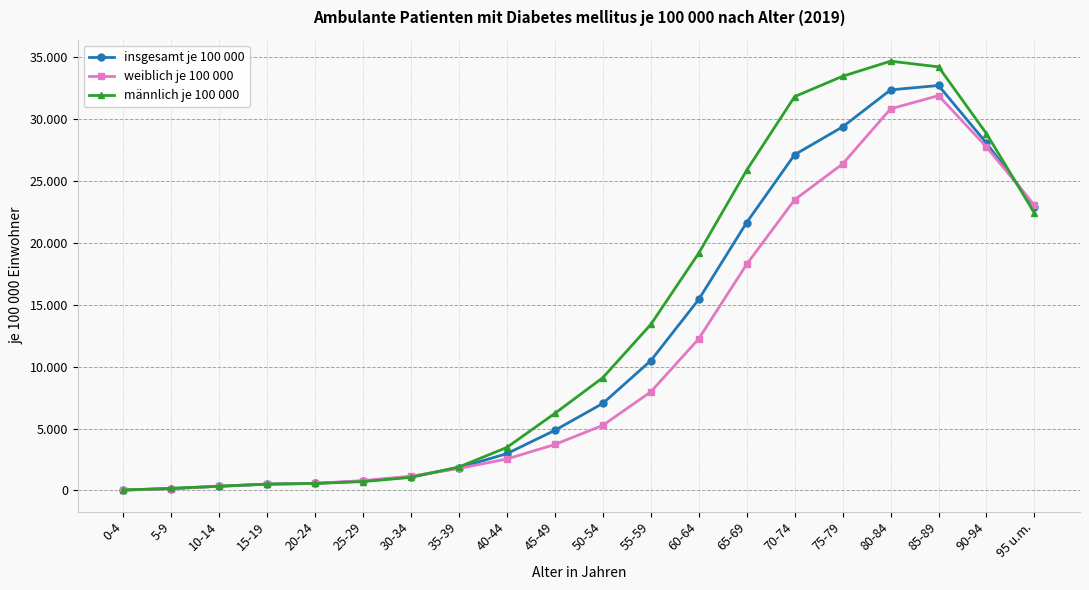

Which series ends up on top after the final intersection of weiblich je 100 000 and männlich je 100 000?

weiblich je 100 000